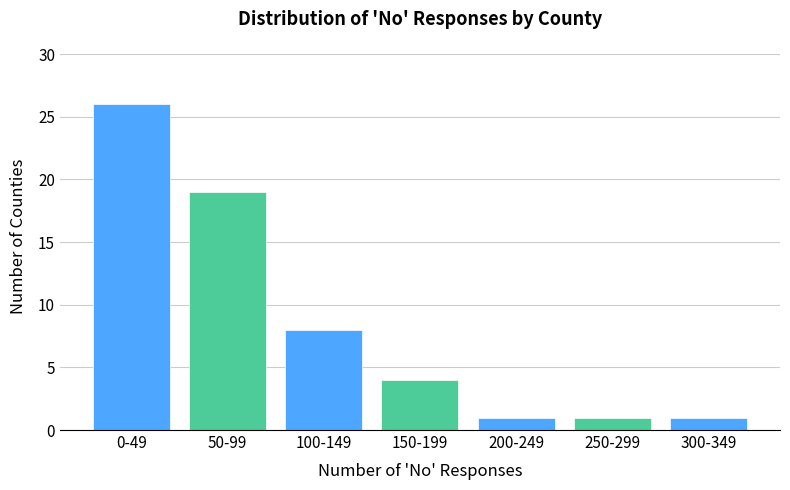

Reading right to left, extract all data points from this chart.

1	1	1	4	8	19	26